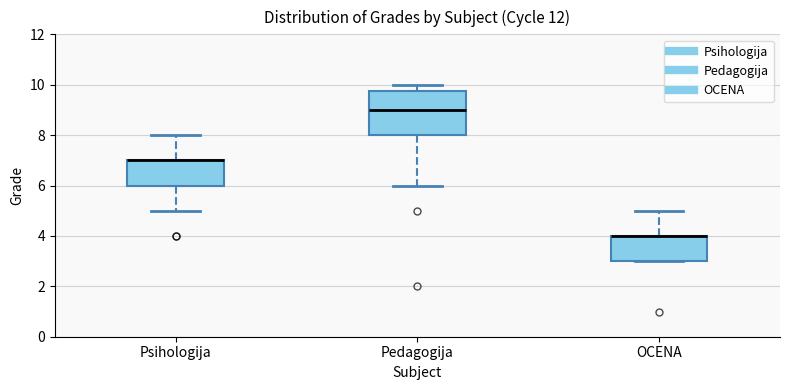

Reading left to right, transcribe this box plot: for each box, give where its median line is, the range the box spans, and where its two whiskers end, as read against the y-axis. The values are not printed on the chart, so give them approximately, as read against the axis.

Psihologija: median 7.0 (drawn on the box's upper edge), box 6.0 to 7.0, whiskers 5.0 to 8.0
Pedagogija: median 9.0, box 8.0 to 9.8, whiskers 6.0 to 10.0
OCENA: median 4.0 (drawn on the box's upper edge), box 3.0 to 4.0, whiskers 3.0 to 5.0